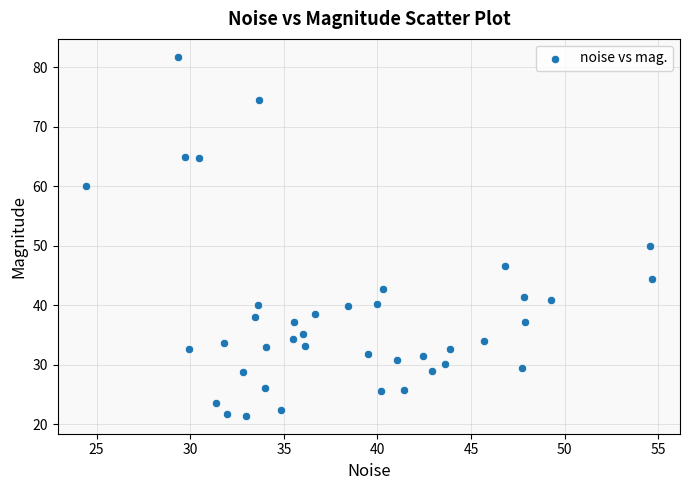

What is the range of X values (max minus min)?

30.2